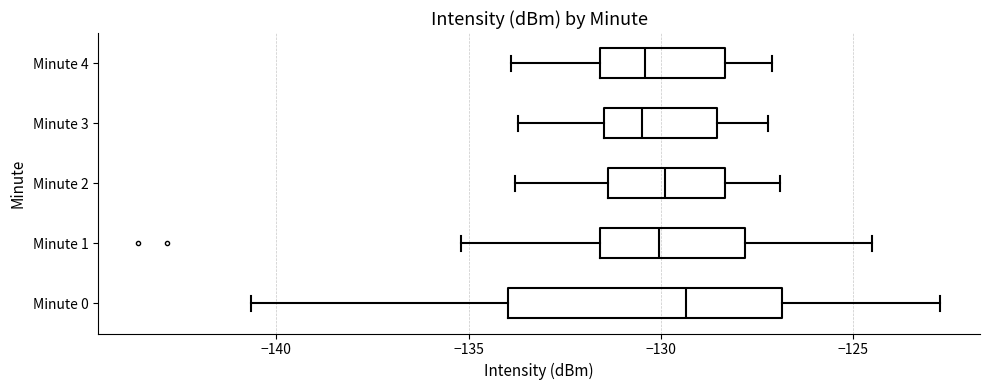

Where does the right whisker of the box for Minute 4 end on the x-axis? The values are not printed on the chart, so give them approximately, as read against the axis.

-127.0